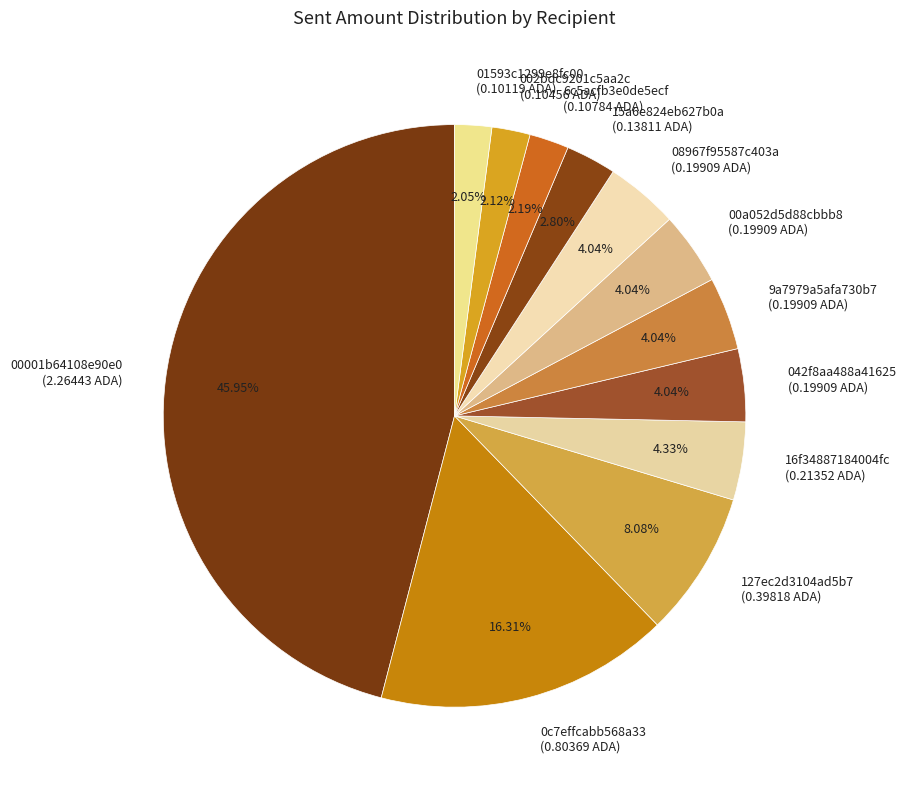

Does 00001b64108e90e0 represent more than half of the total?

No